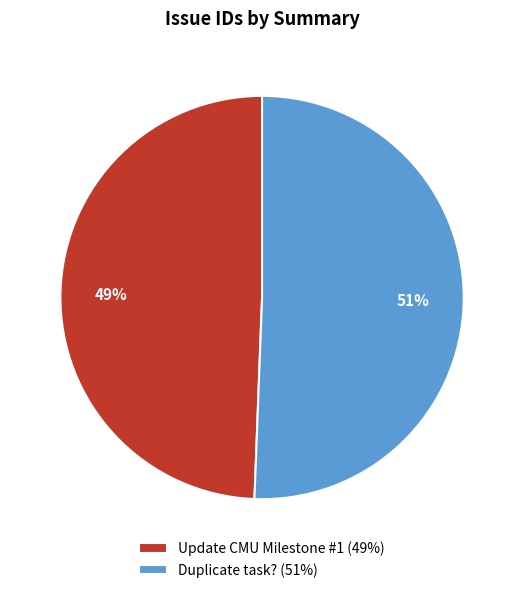

To the nearest percent, what percentage of the pie is Update CMU Milestone #1?

49%